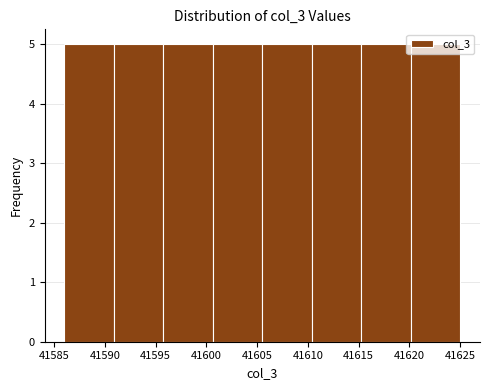

How tall is the bar that spans 41605.5 to 41610.5 on the x-axis? Neither the bar edges nor the heights are printed on the chart, so give them approximately, as read against the axes.

5